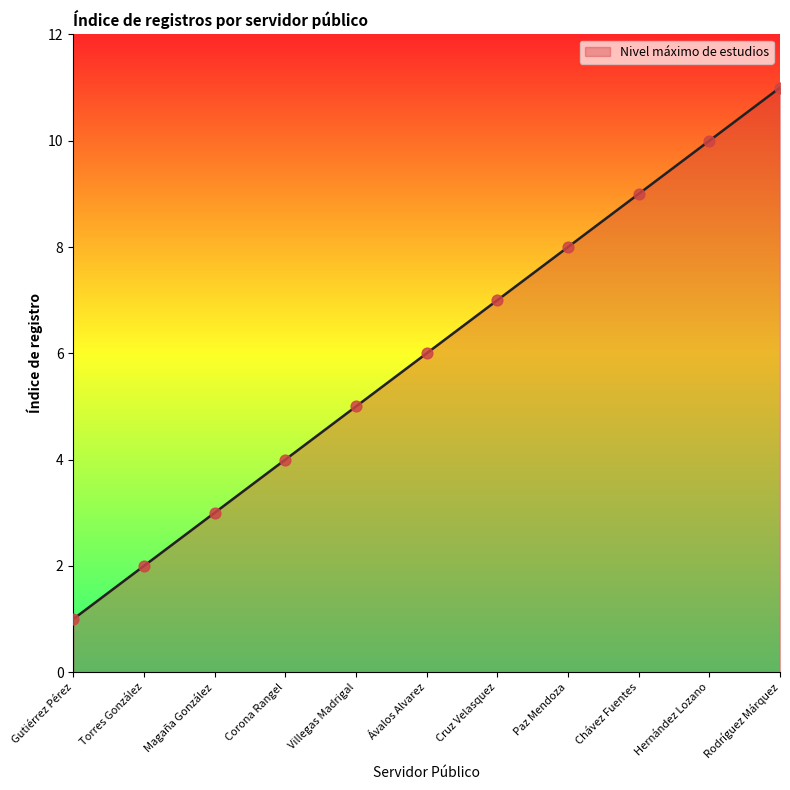

Approximately how many times larger is the value at Rodríguez Márquez compared to Corona Rangel?

2.8